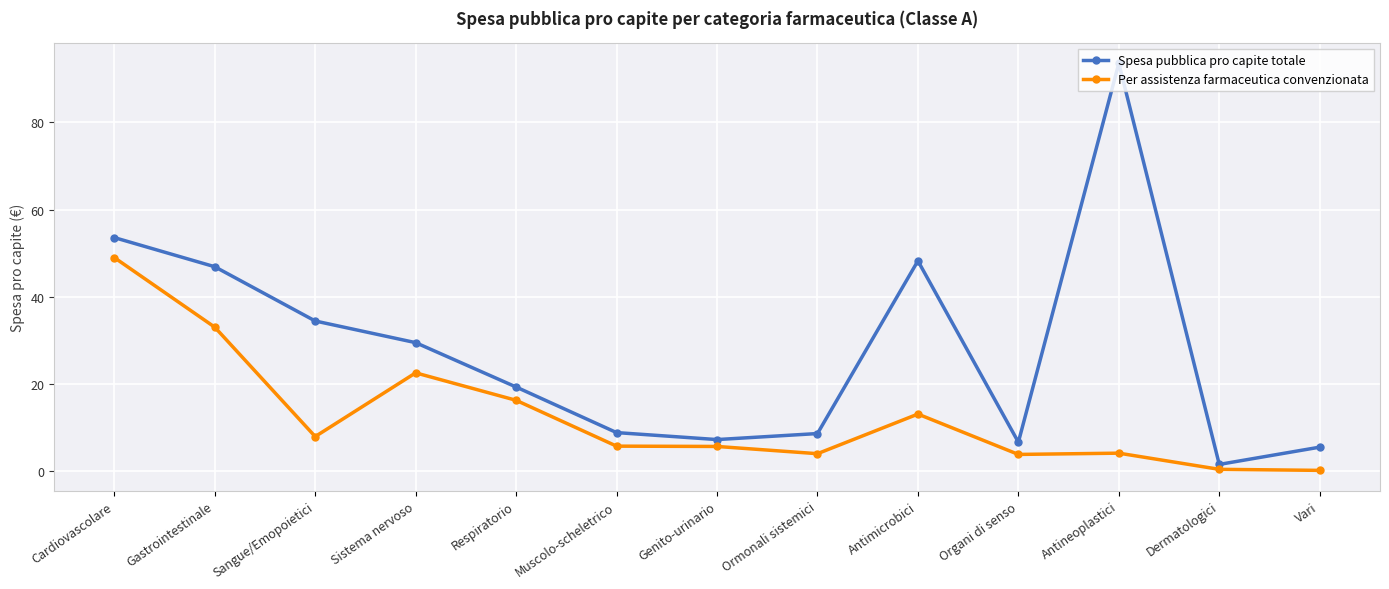

The Per assistenza farmaceutica convenzionata series shows 3.8 at Organi di senso. True or false?

True